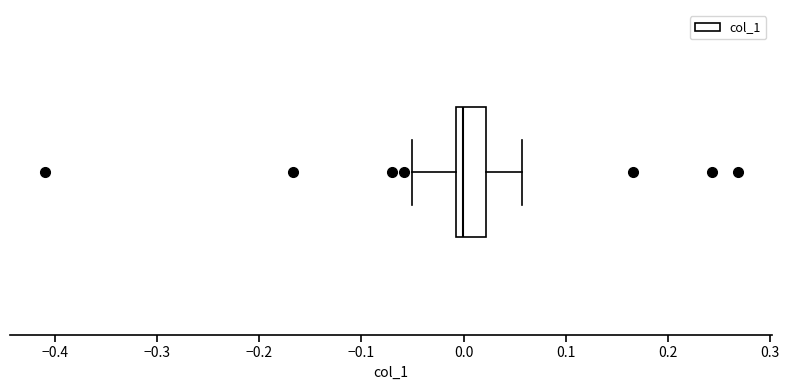

Transcribe this box plot: give where the median line is, the range the box spans, and where the two whiskers end, as read against the x-axis. The values are not printed on the chart, so give them approximately, as read against the axis.

median 0.00, box -0.01 to 0.02, whiskers -0.05 to 0.06